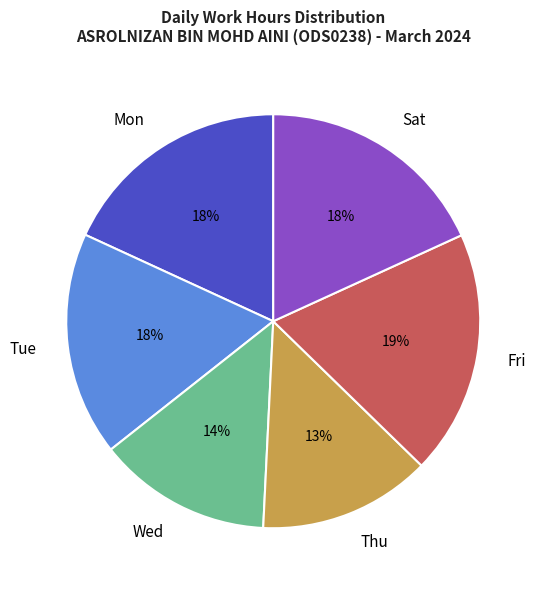

Between Fri and Sat, which is larger?

Fri